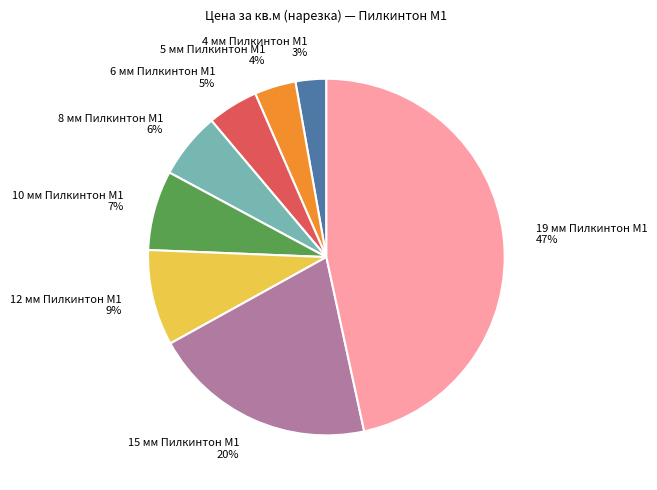

How many segments does this pie chart have?

8